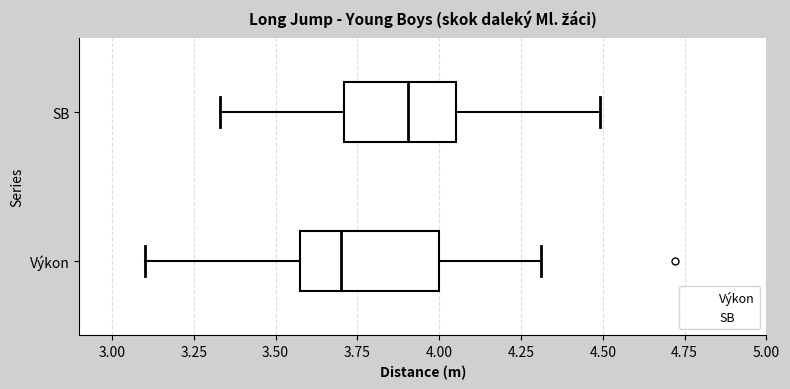

Reading bottom to top, read every box against the x-axis: the position of its median line, the range the box covers, and the ends of its whiskers. The values are not printed on the chart, so give them approximately, as read against the axis.

Výkon: median 3.70, box 3.60 to 4.00, whiskers 3.10 to 4.30
SB: median 3.90, box 3.70 to 4.05, whiskers 3.35 to 4.50